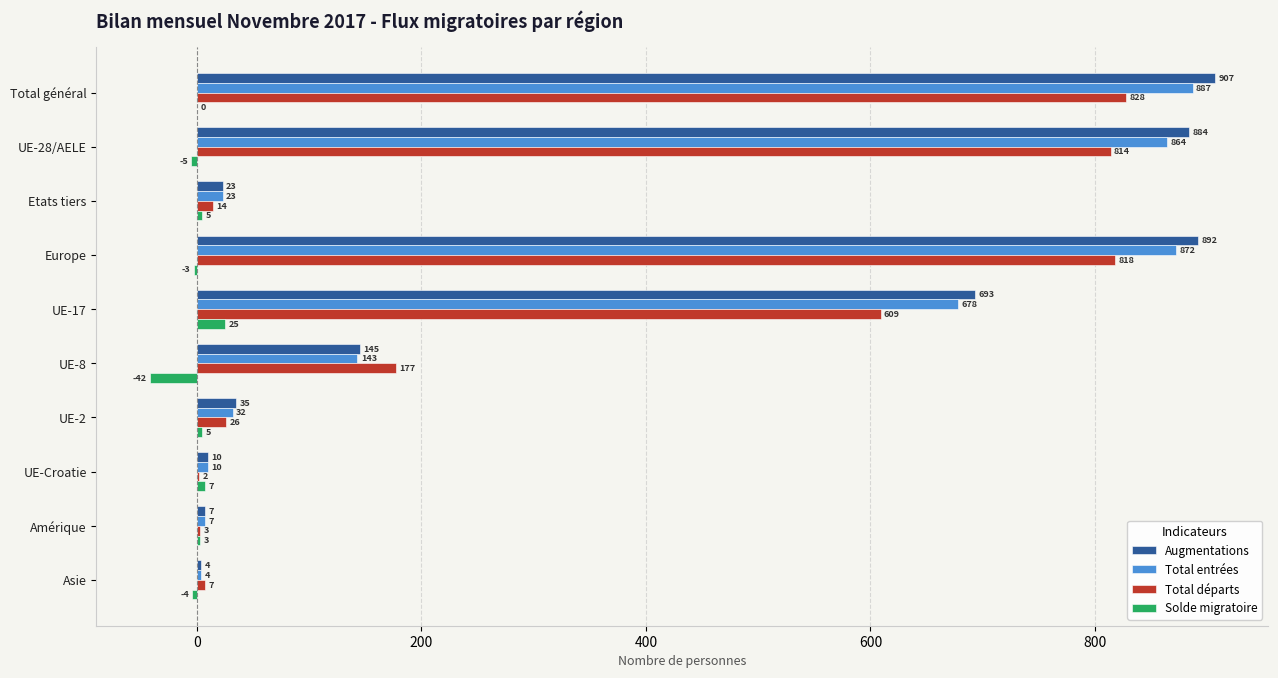

What is the sum of the Total entrées values at Europe and Asie?

876